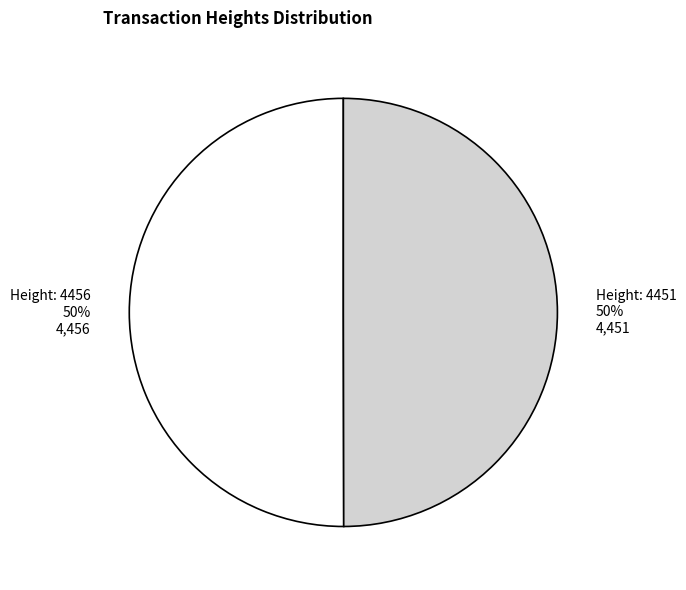

To the nearest percent, what is the average slice percentage?

50%